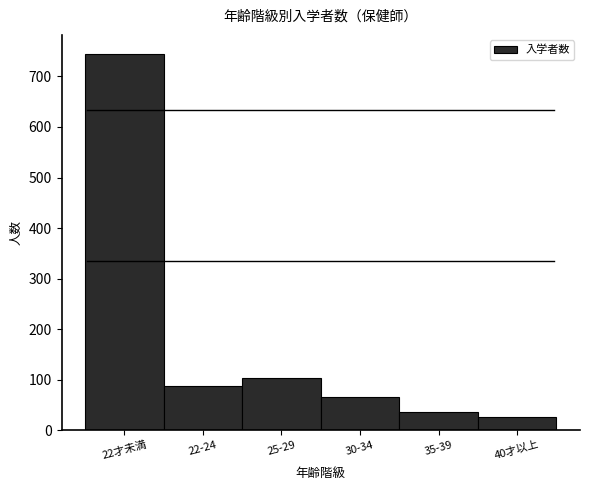

Reading left to right, what are all the values shown in this chart?

745	87	103	66	35	27